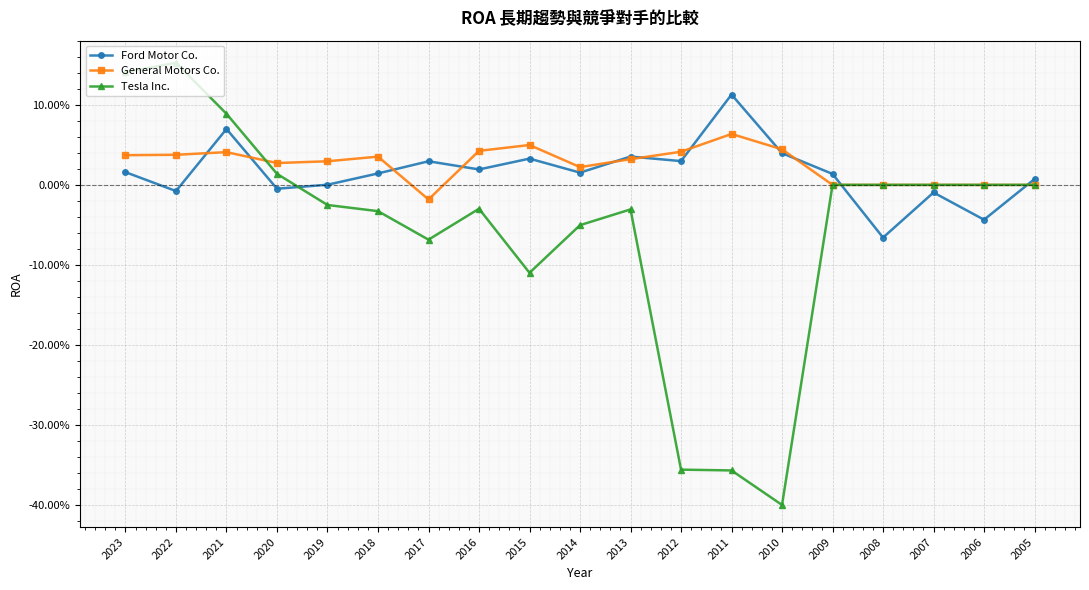

The value of Tesla Inc. at 2006 is 0.0. True or false?

True